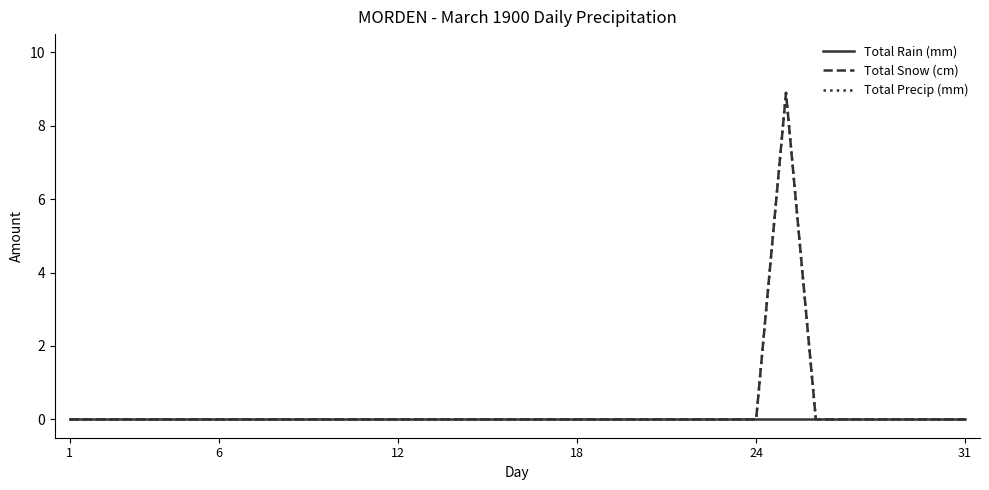

True or false: Total Rain (mm) and Total Precip (mm) cross at least once.

False